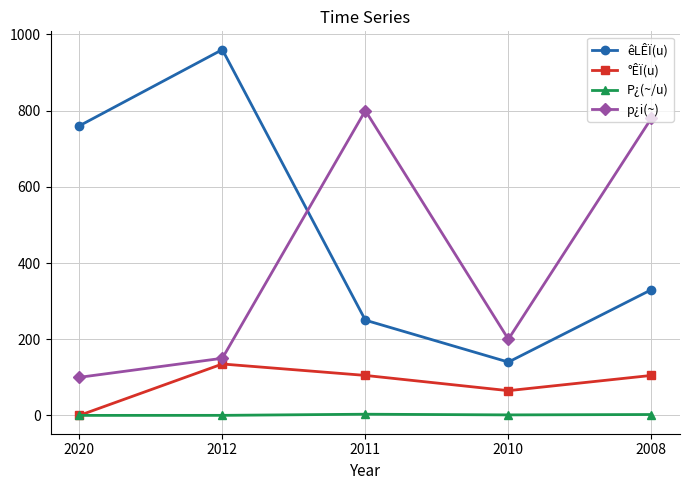

Where is °ÊÏ(u) nearest to the value 67?

2010